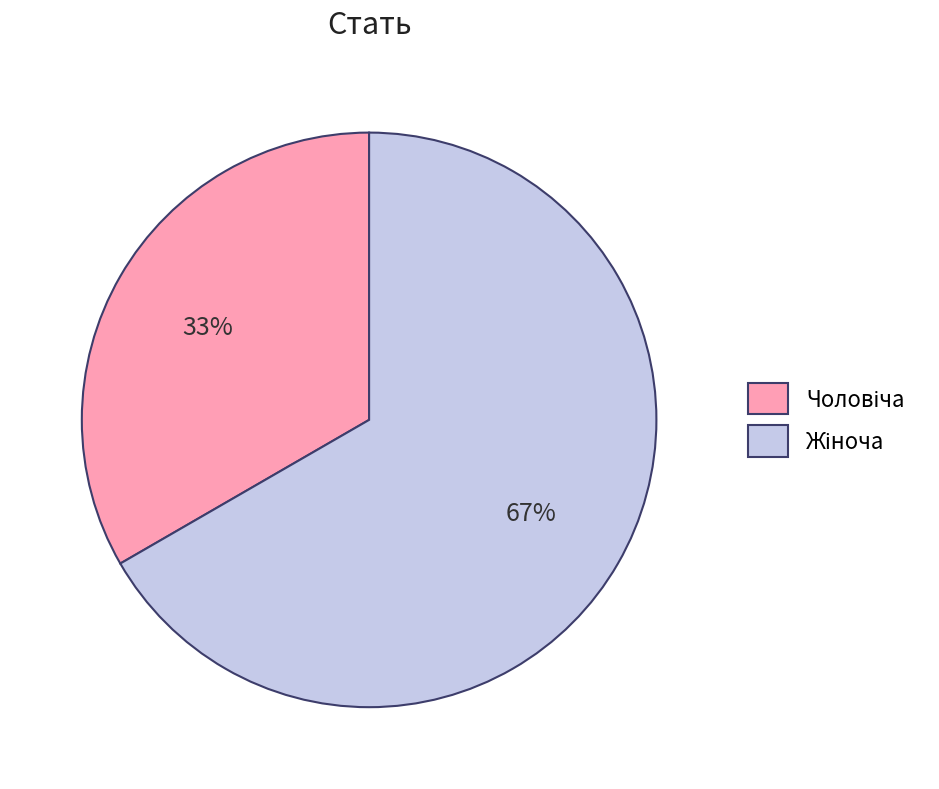

How many slices are in this pie chart?

2